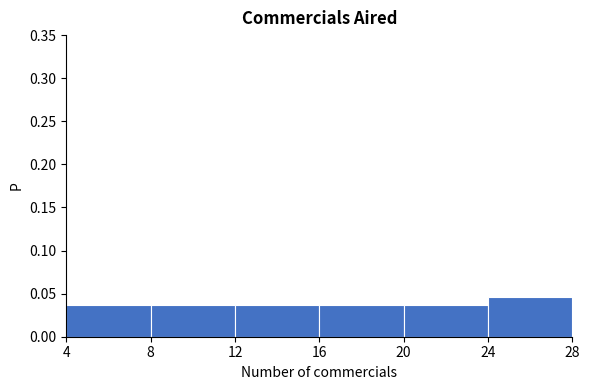

Reading left to right, transcribe this chart: for each bar, give the range it covers on the x-axis and its height. The values are not printed on the chart, so give them approximately, as read against the axis.

4 to 8: 0.035
8 to 12: 0.035
12 to 16: 0.035
16 to 20: 0.035
20 to 24: 0.035
24 to 28: 0.045